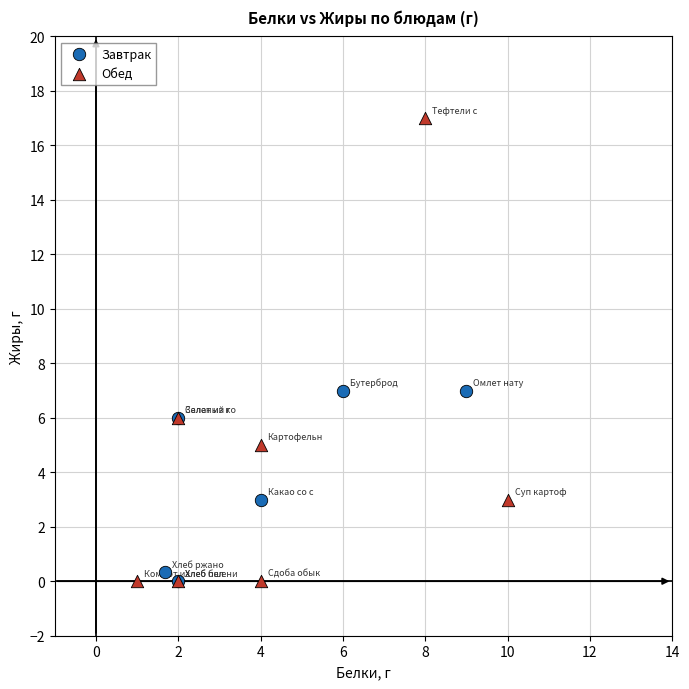

Which series contains the highest Y value?

Обед